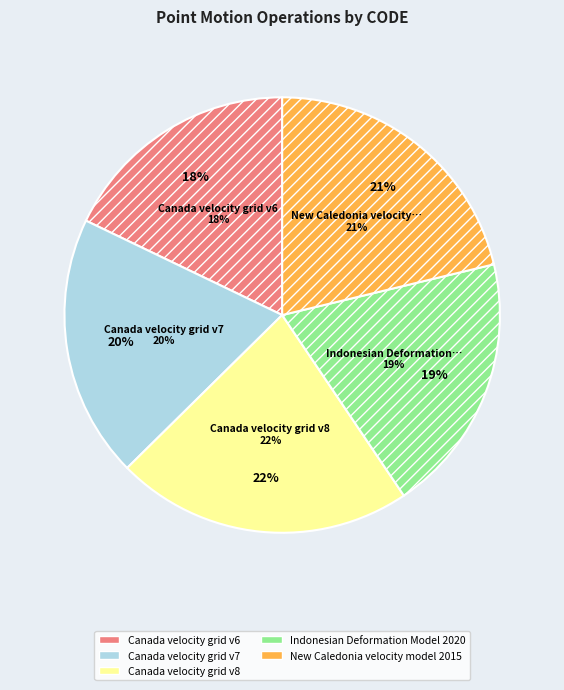

The New Caledonia velocity model 2015 slice represents 21% of the pie. True or false?

True